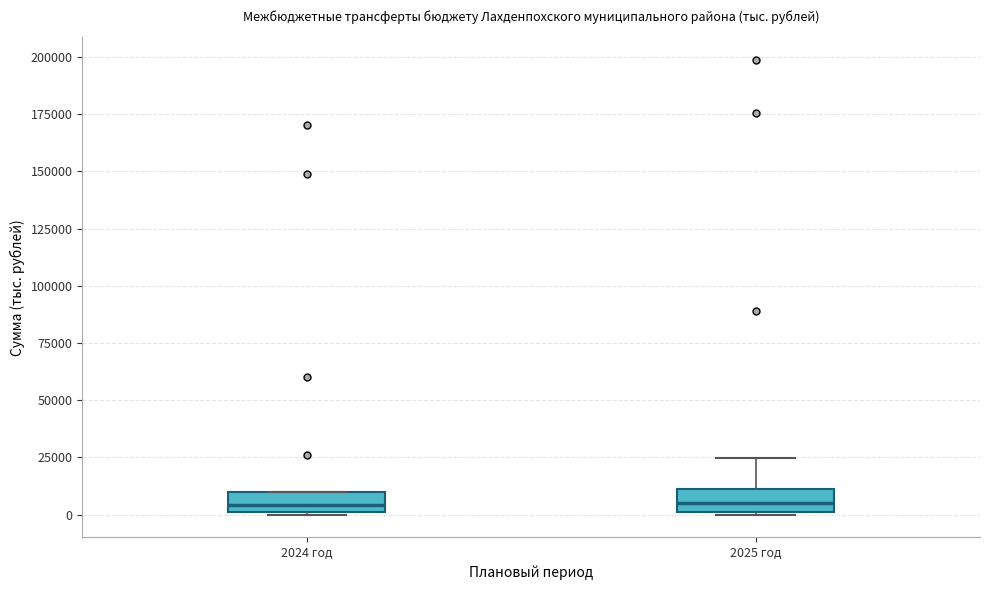

Reading left to right, read every box against the y-axis: the position of its median line, the range the box covers, and the ends of its whiskers. The values are not printed on the chart, so give them approximately, as read against the axis.

2024 год: median 5000, box 0 to 10000, whiskers 0 to 10000
2025 год: median 5000, box 0 to 10000, whiskers 0 to 25000